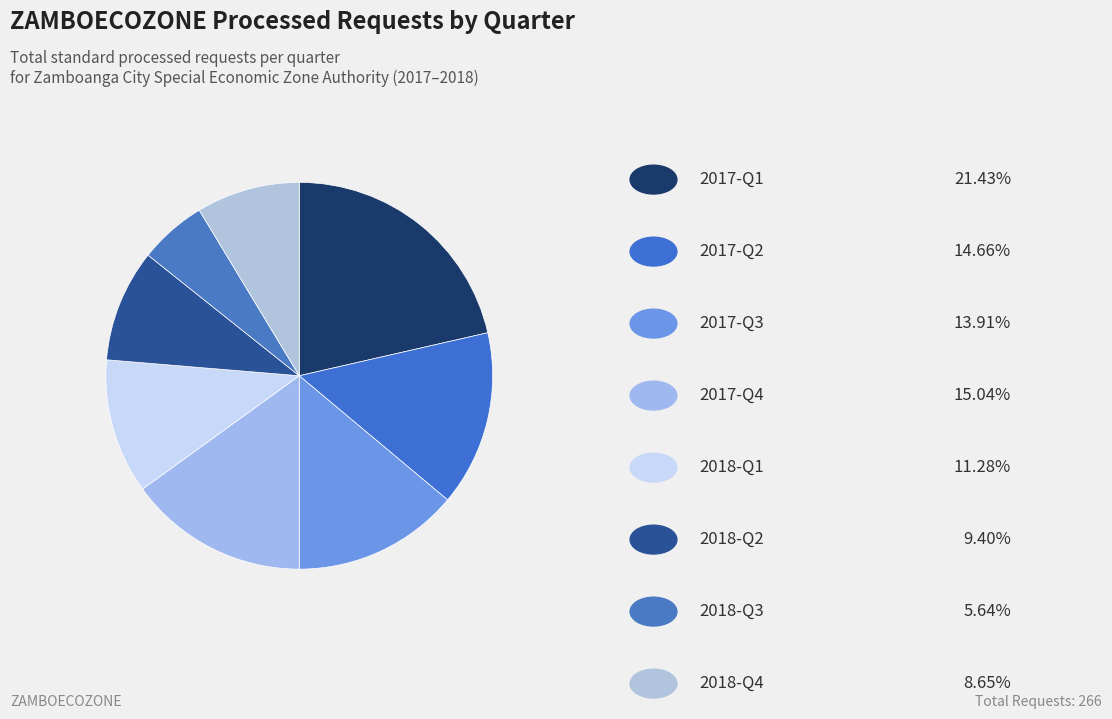

Count the number of slices in the pie.

8